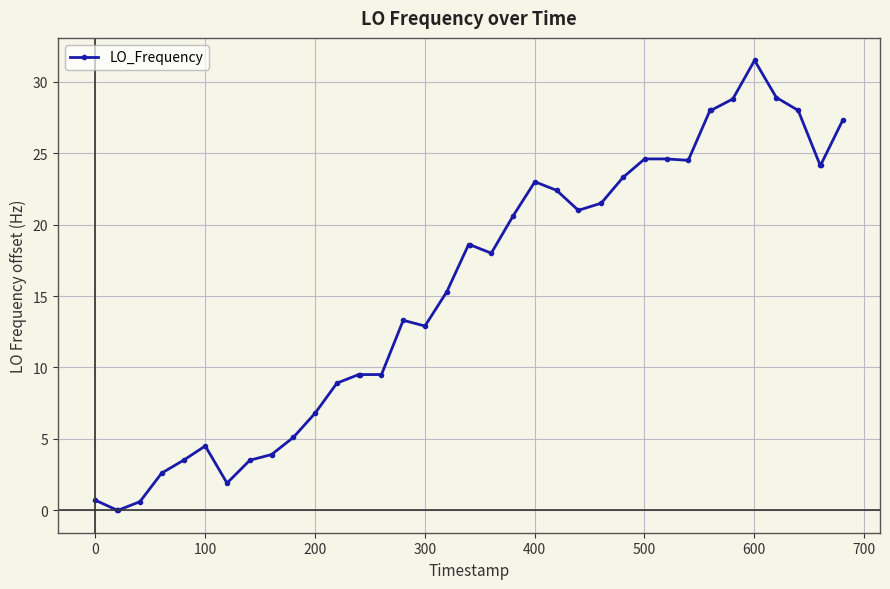

What is the greatest value displayed?

31.5